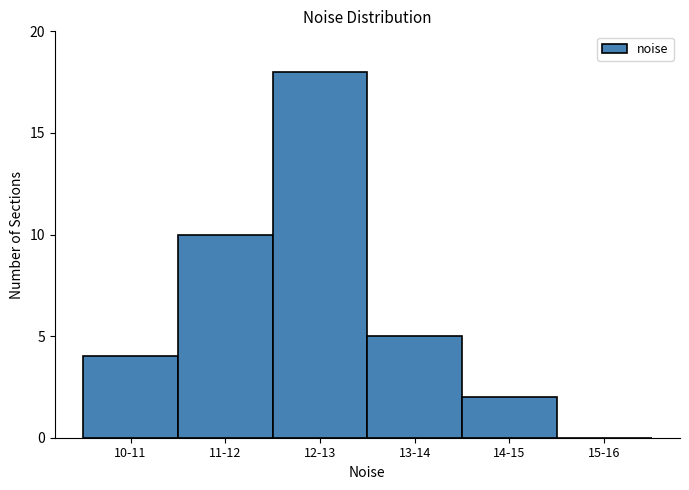

Reading left to right, what are all the values shown in this chart?

10-11=4	11-12=10	12-13=18	13-14=5	14-15=2	15-16=0